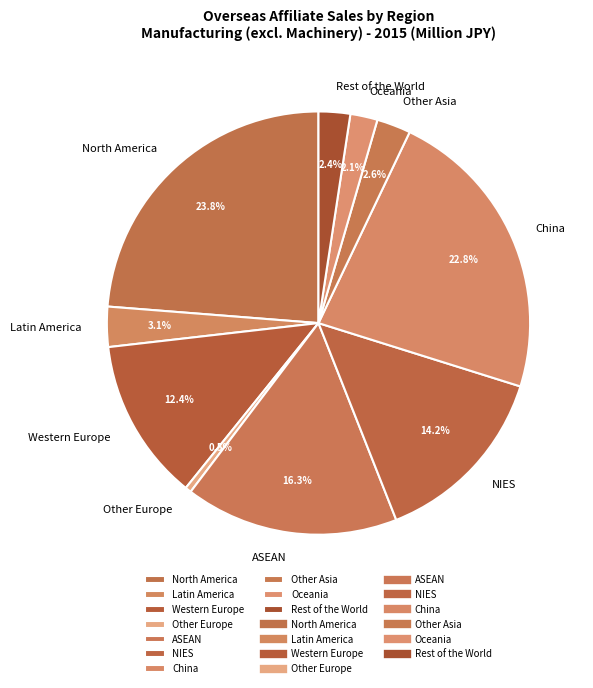

Does ASEAN account for over 50% of the chart?

No